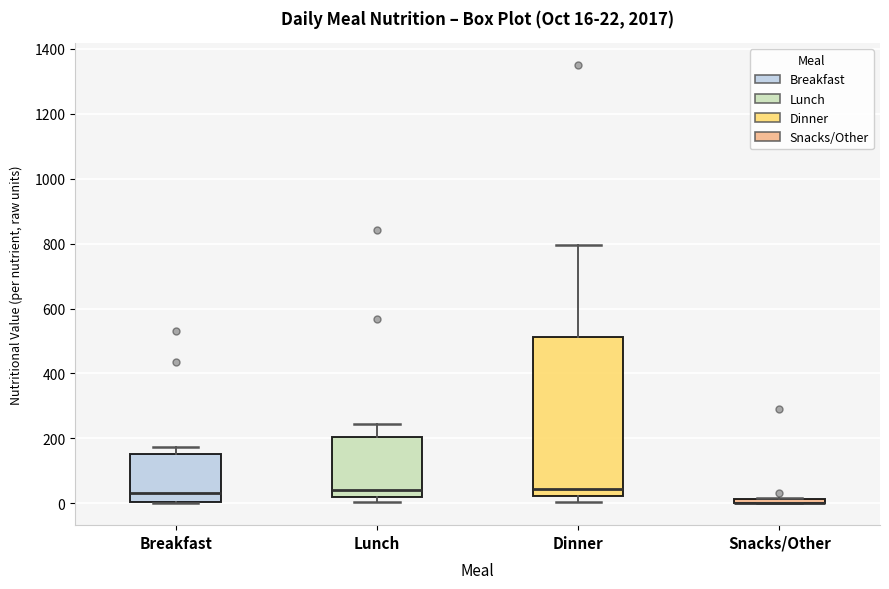

Which box is the tallest, from its lower edge to its upper edge?

Dinner